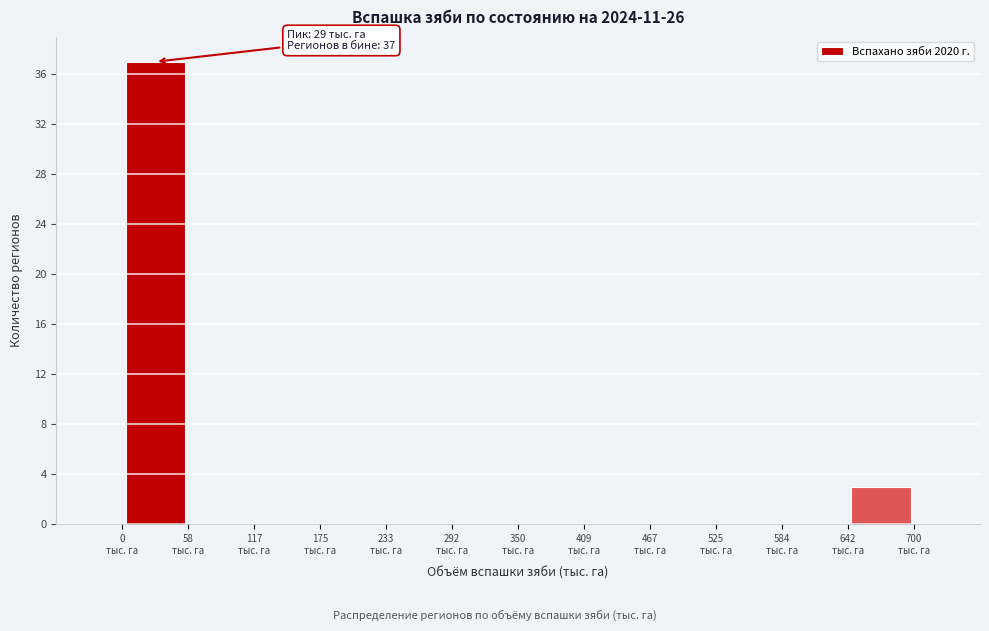

Over which range of the x-axis is the bar tallest?

0 to 60